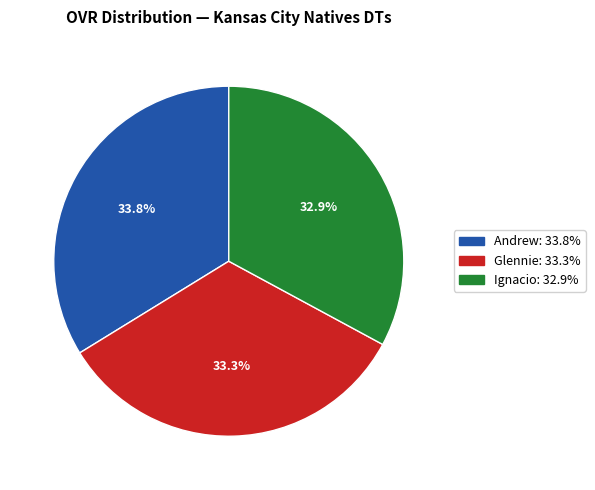

Approximately how many times larger is the value at Ignacio compared to Glennie?

1.0